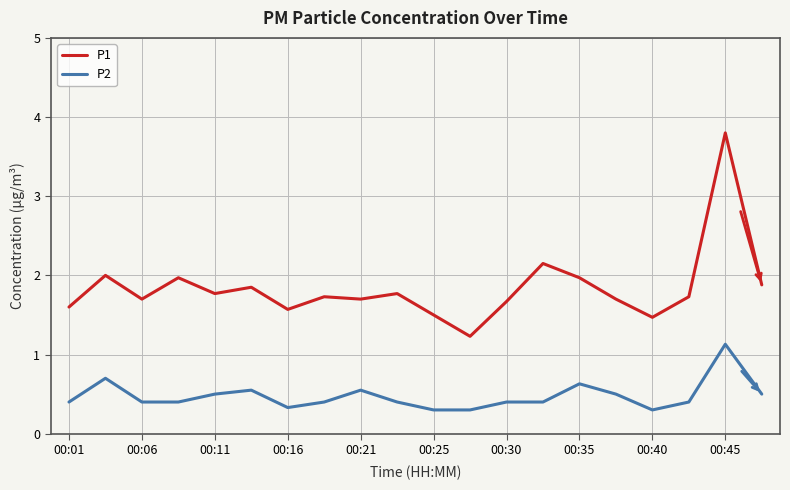

Which series has the largest total across all categories?

P1